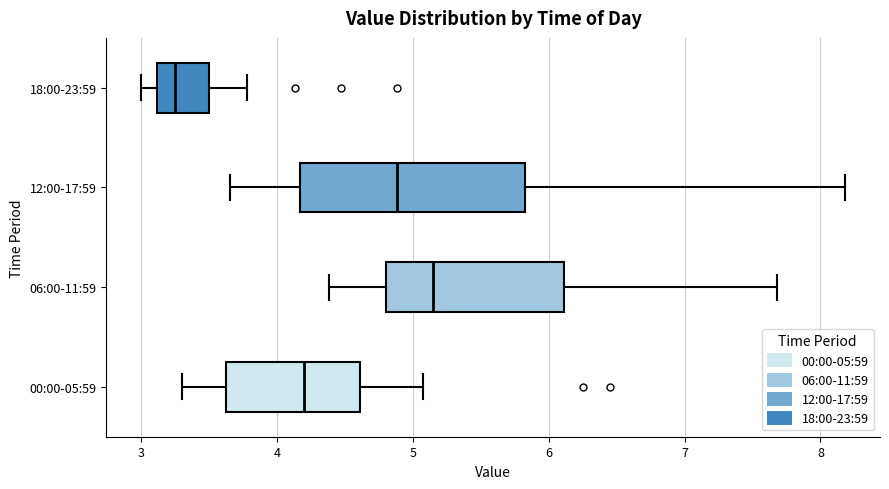

Reading bottom to top, transcribe this box plot: for each box, give where its median line is, the range the box spans, and where its two whiskers end, as read against the x-axis. The values are not printed on the chart, so give them approximately, as read against the axis.

00:00-05:59: median 4.2, box 3.6 to 4.6, whiskers 3.3 to 5.1
06:00-11:59: median 5.2, box 4.8 to 6.1, whiskers 4.4 to 7.7
12:00-17:59: median 4.9, box 4.2 to 5.8, whiskers 3.7 to 8.2
18:00-23:59: median 3.3, box 3.1 to 3.5, whiskers 3.0 to 3.8